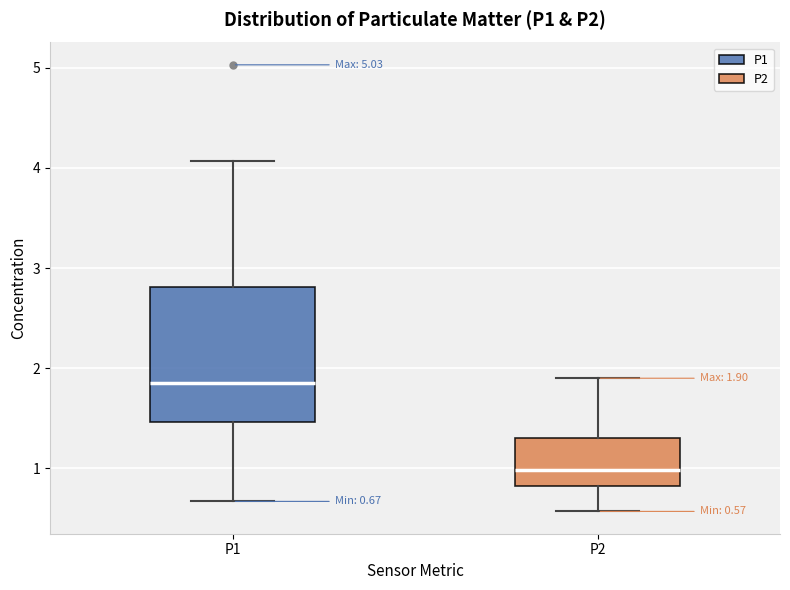

Which box is the tallest, from its lower edge to its upper edge?

P1